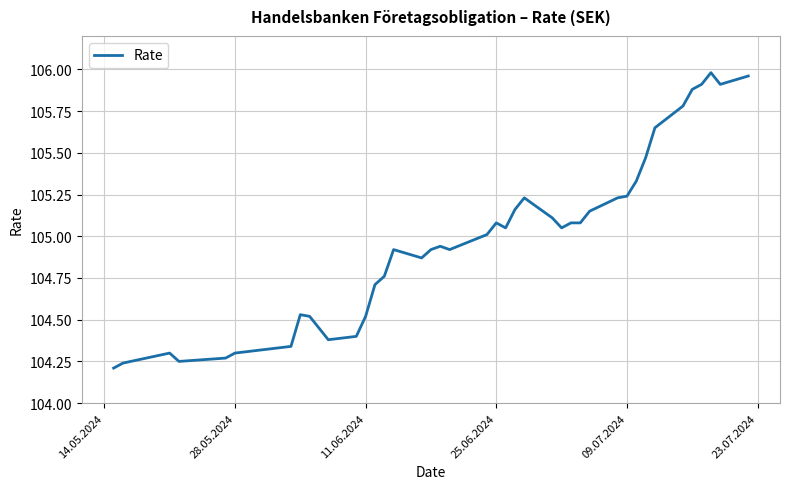

What is the difference between the maximum and minimum values?

1.8